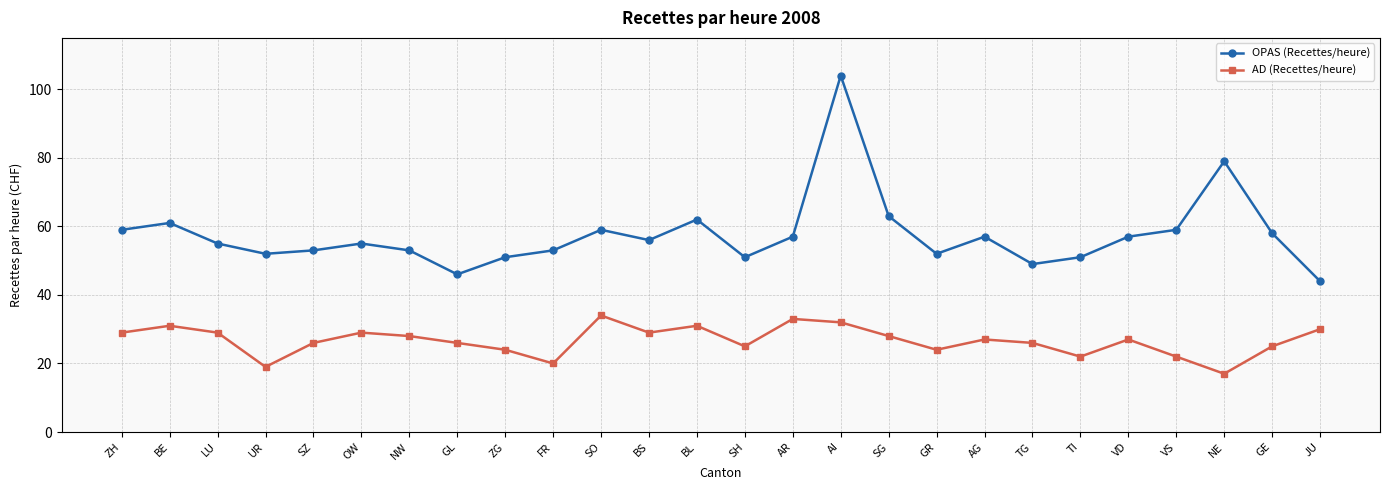

What is the difference between the OPAS (Recettes/heure) values at TG and NE?

30